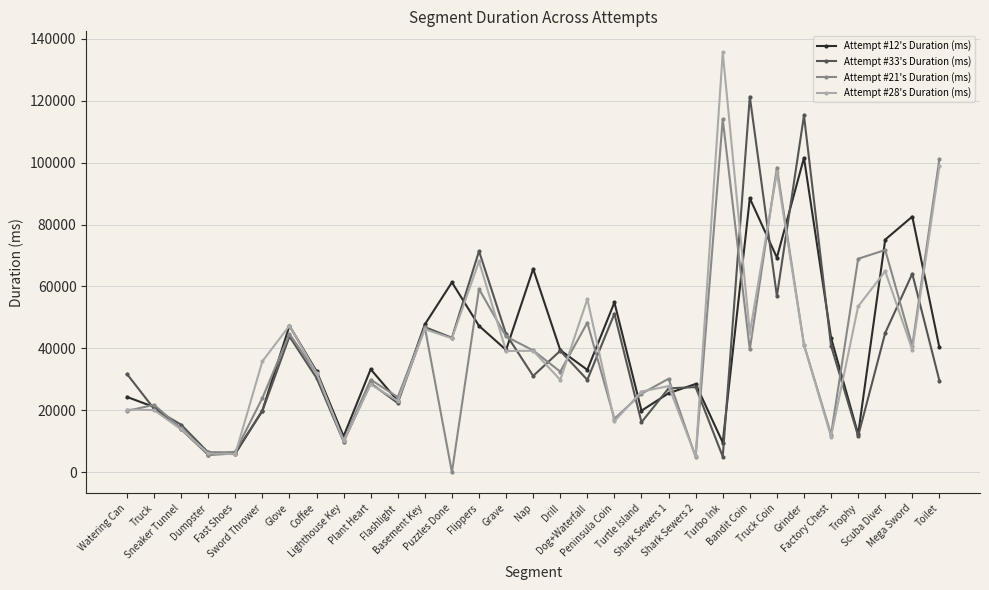

At how many categories does at least one series exceed 85857?

5